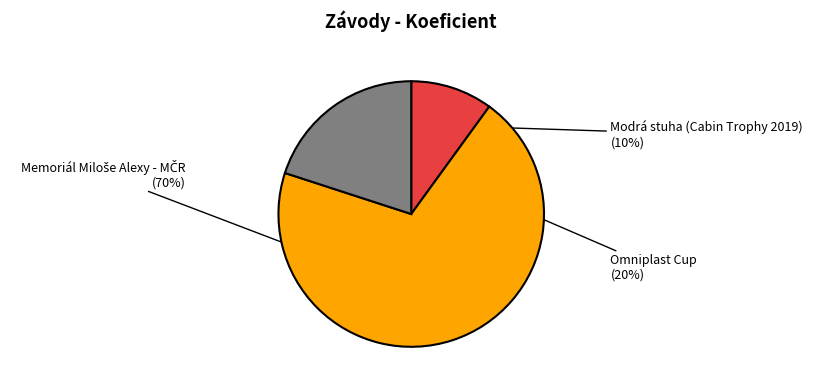

What is the ratio of the value at Omniplast Cup to the value at Modrá stuha (Cabin Trophy 2019)?

2.0